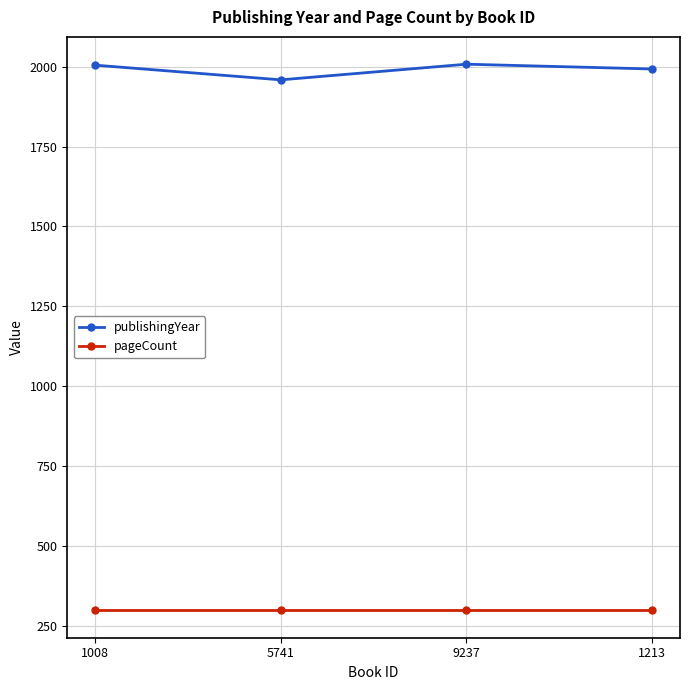

True or false: publishingYear and pageCount cross at least once.

False